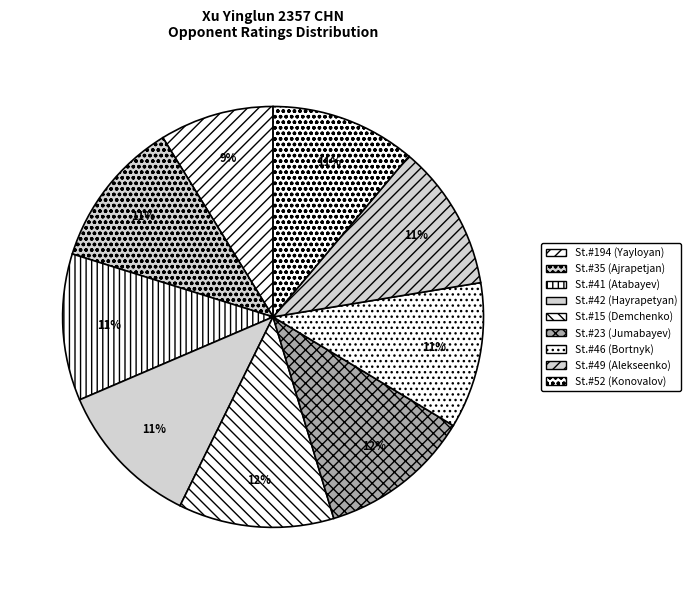

Rank the categories by value from lowest to highest.

194, 52, 49, 46, 42, 41, 35, 23, 15